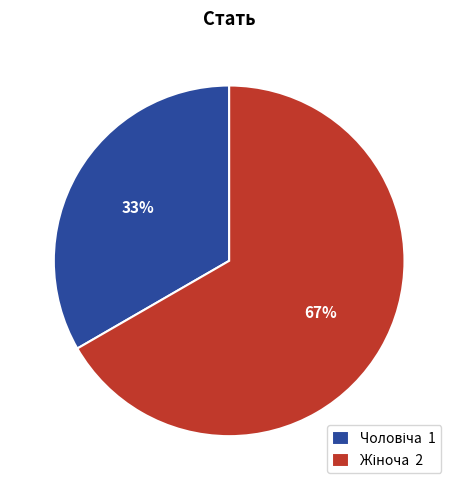

To the nearest percent, what is the average slice percentage?

50%